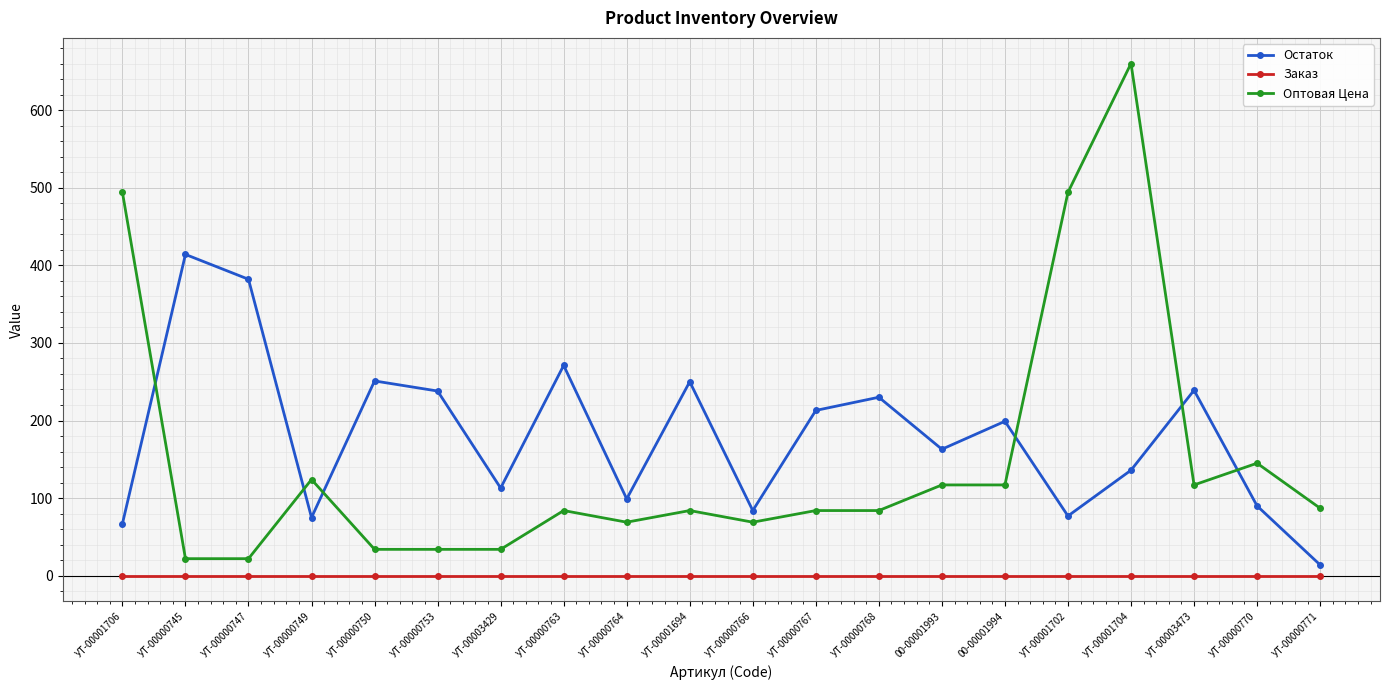

True or false: Оптовая Цена has a value of 22 at УТ-00000747.

True